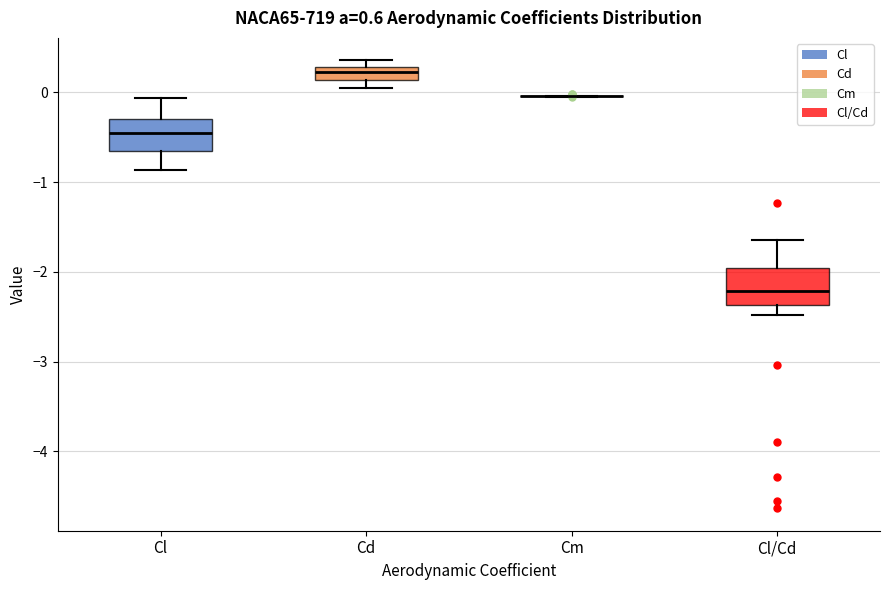

Where does the upper whisker of the box for Cl end on the y-axis? The values are not printed on the chart, so give them approximately, as read against the axis.

-0.1